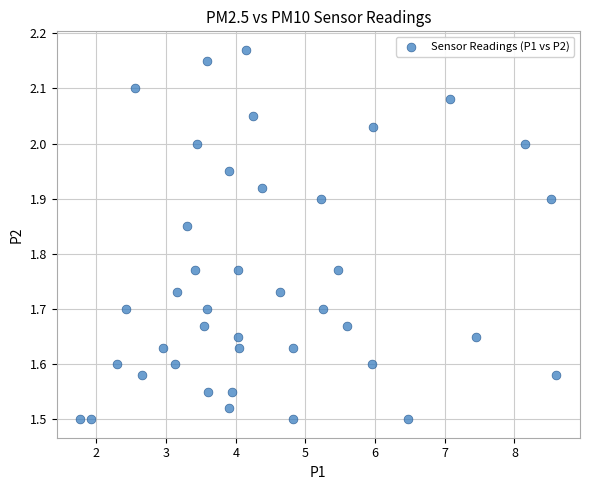

Count the number of points in this scatter plot.

40